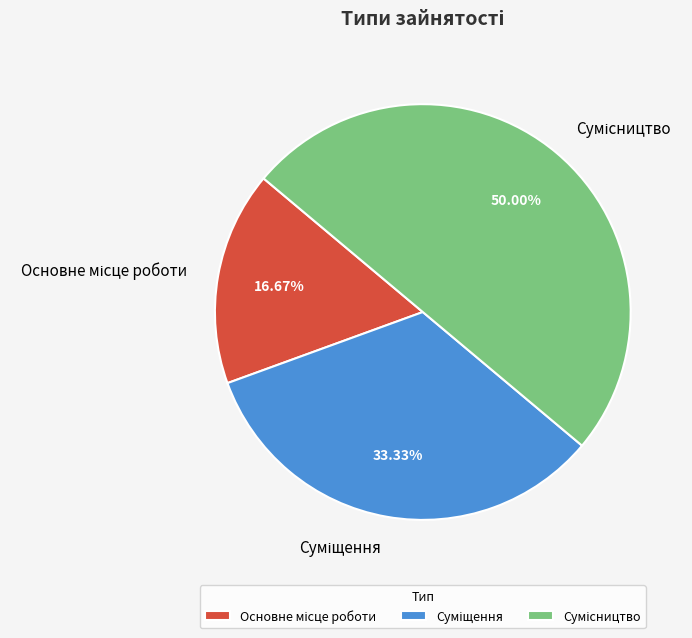

Which category has the smallest portion of the pie?

Основне місце роботи